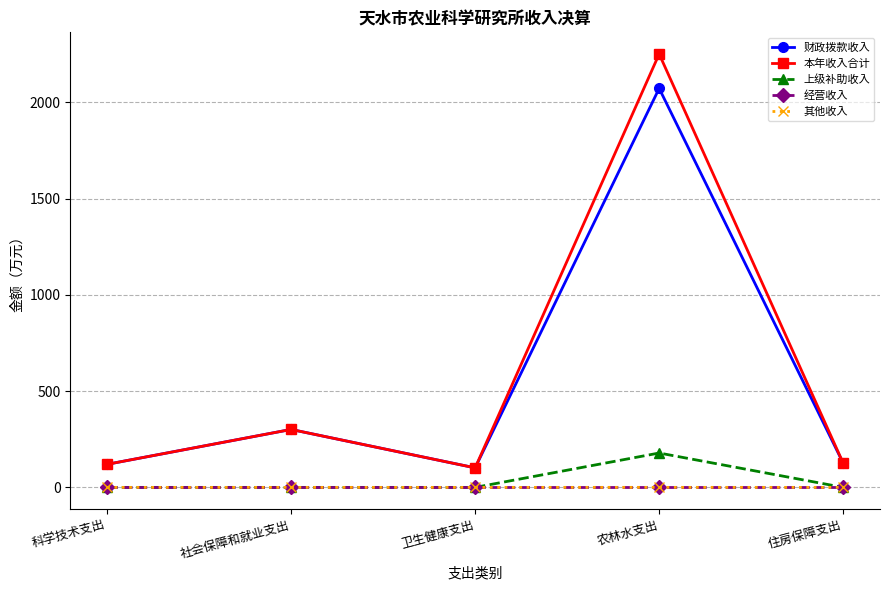

At which category is the sum across all series the highest?

农林水支出